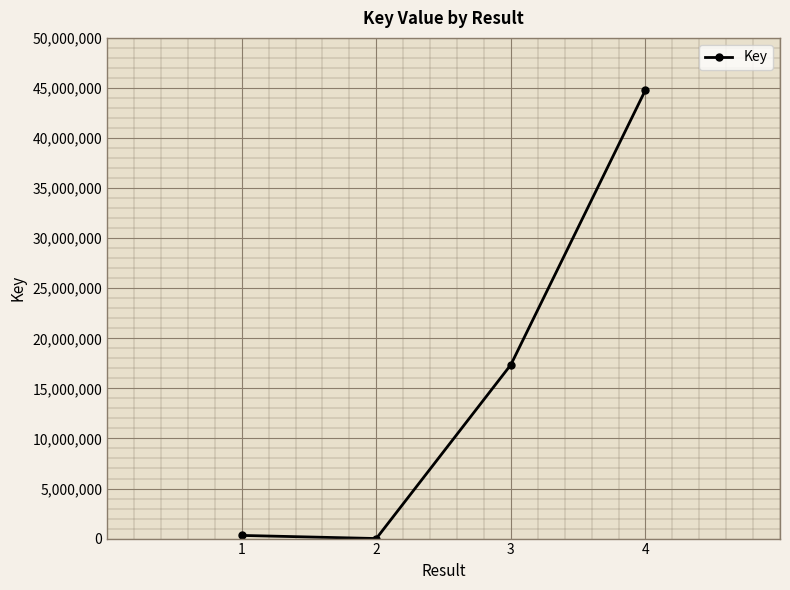

What is the change in value from 1 to 3?

+17046091